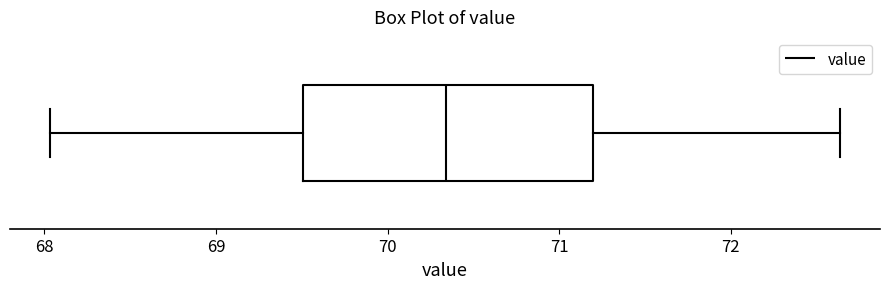

Transcribe this box plot: give where the median line is, the range the box spans, and where the two whiskers end, as read against the x-axis. The values are not printed on the chart, so give them approximately, as read against the axis.

median 70.3, box 69.5 to 71.2, whiskers 68.0 to 72.6